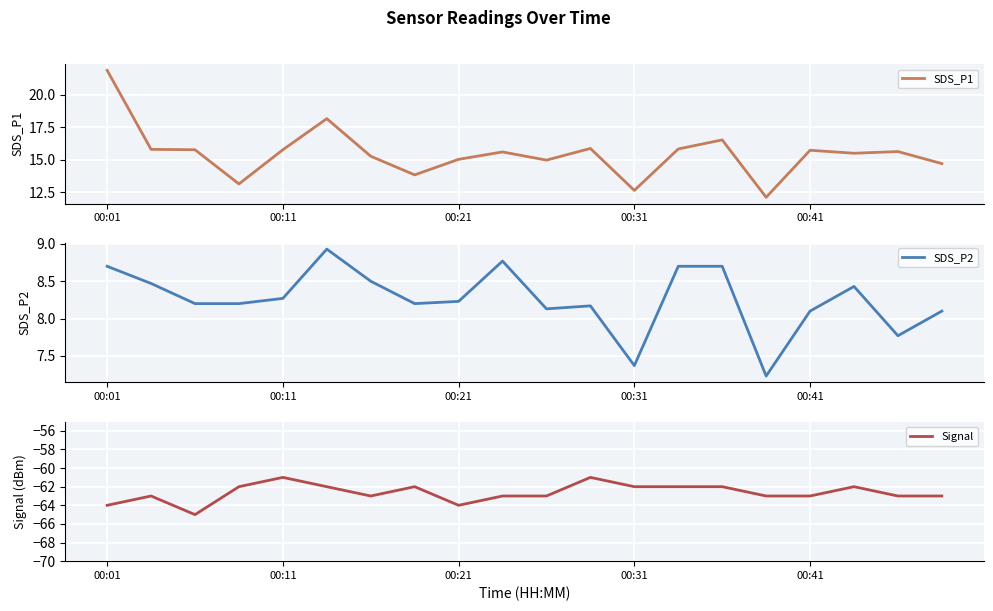

At which label does SDS_P1 reach its peak?

00:01